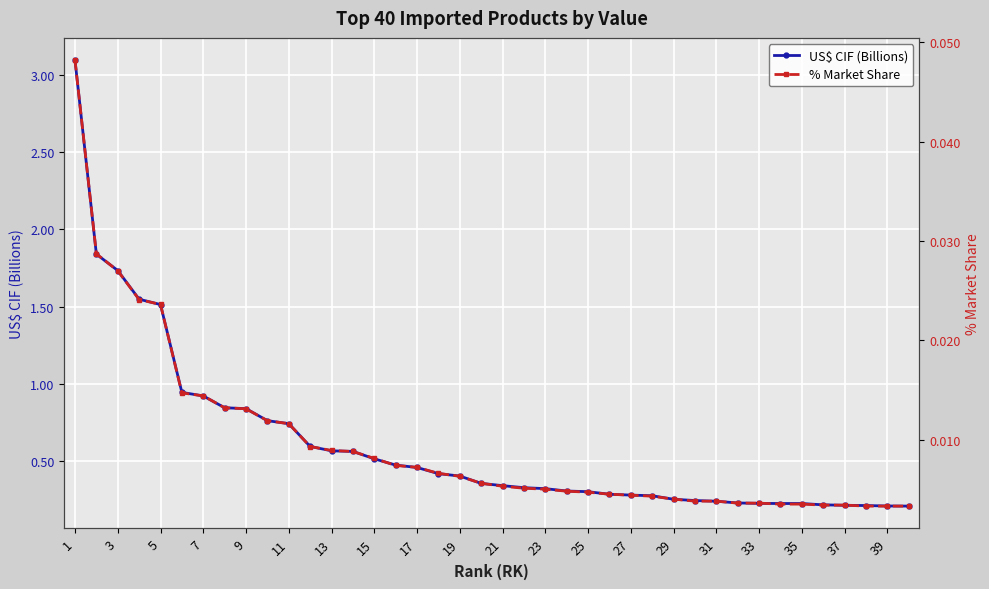

The US$ CIF (Billions) series shows 0.4 at 37. True or false?

False